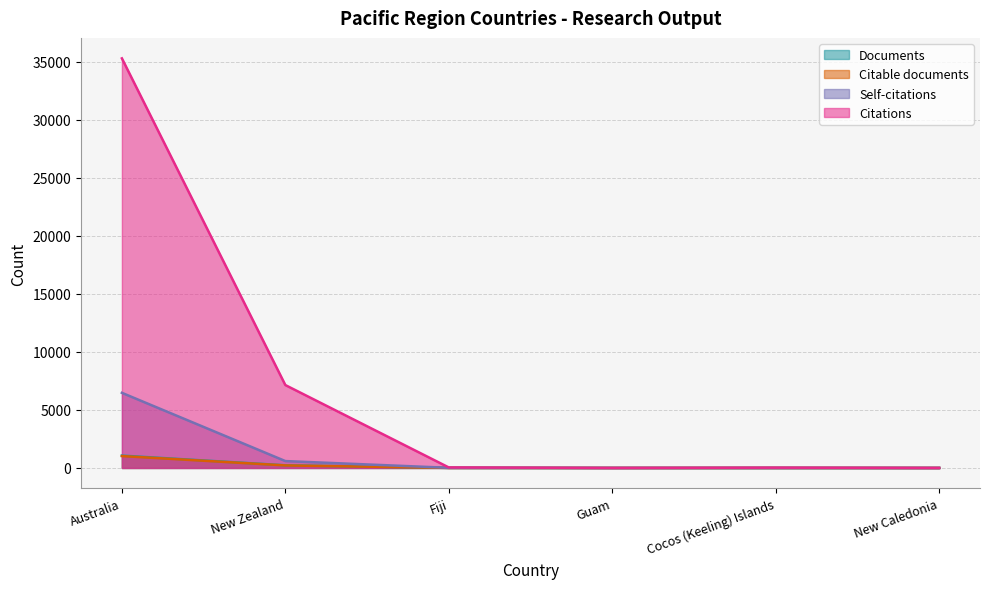

What are all the series names shown in the legend?

Documents, Citable documents, Self-citations, Citations